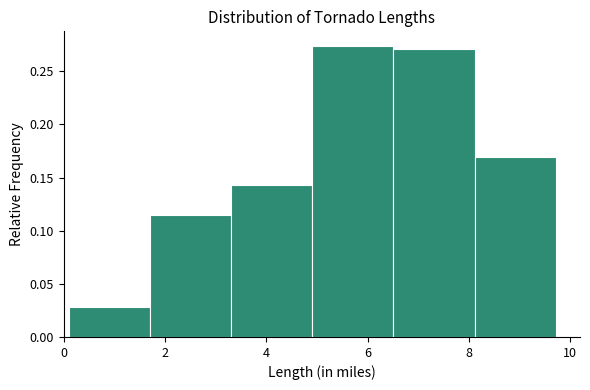

What is the height of the bar covering 5.0 to 6.6 on the x-axis? Neither the bar edges nor the heights are printed on the chart, so give them approximately, as read against the axes.

0.275